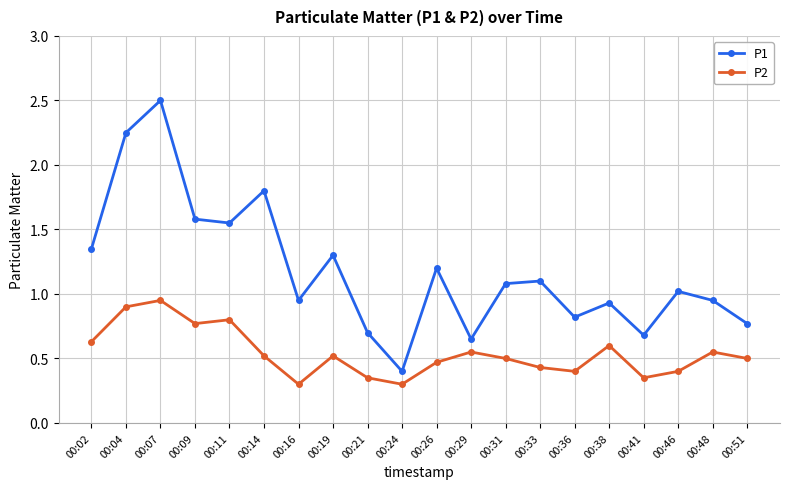

List the series in order of their overall mean, highest first.

P1, P2